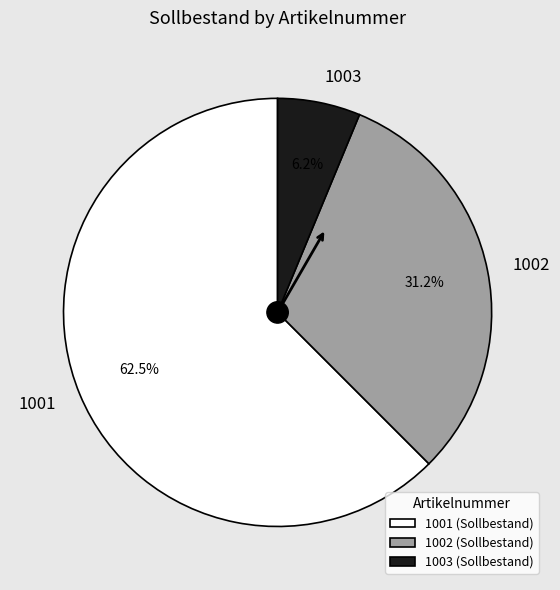

To the nearest percent, what is the average slice percentage?

33%